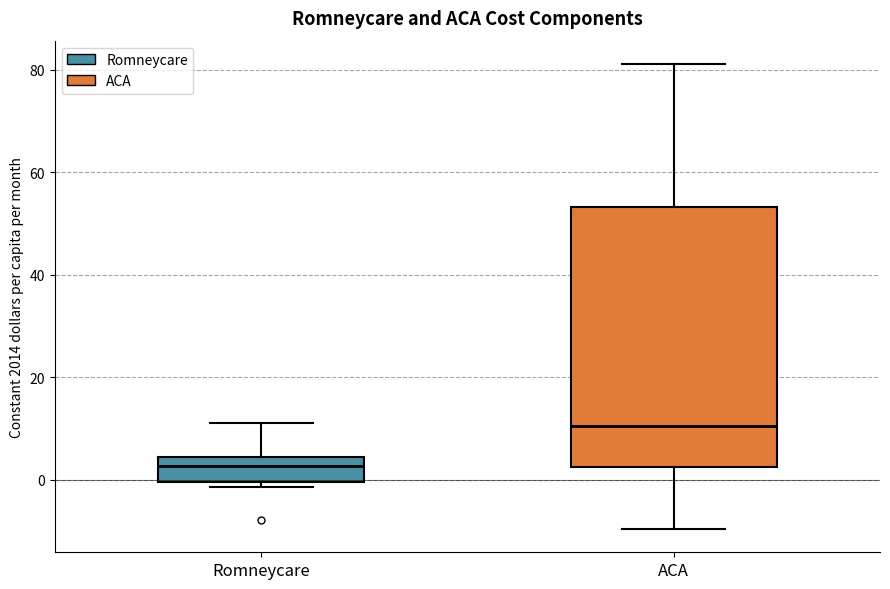

Reading left to right, read every box against the y-axis: the position of its median line, the range the box covers, and the ends of its whiskers. The values are not printed on the chart, so give them approximately, as read against the axis.

Romneycare: median 2, box 0 to 4, whiskers -2 to 12
ACA: median 10, box 2 to 54, whiskers -10 to 82